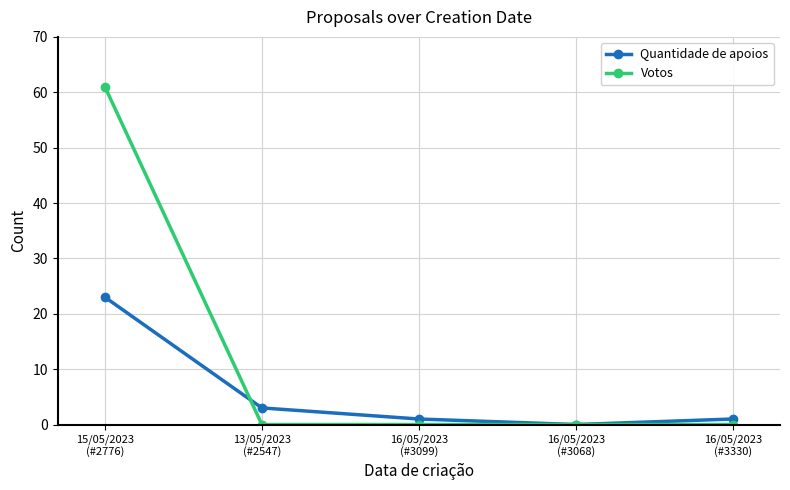

How many values in Quantidade de apoios are above zero?

4